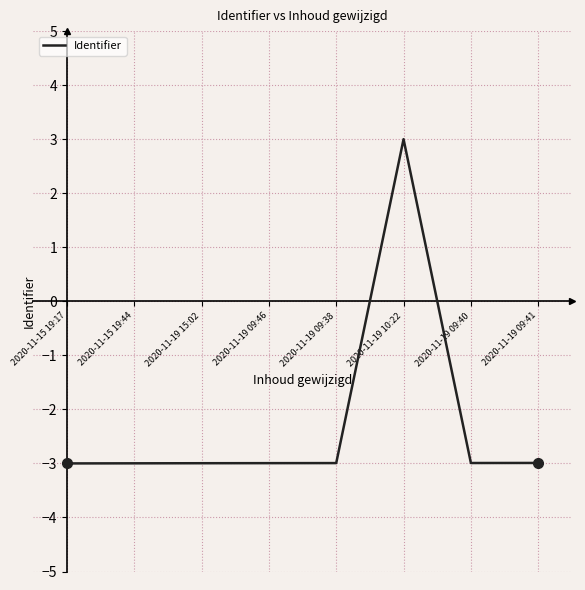

Reading right to left, what are all the values shown in this chart?

2020-11-19 09:41=-3.0	2020-11-19 09:40=-3.0	2020-11-19 10:22=3.0	2020-11-19 09:38=-3.0	2020-11-19 09:46=-3.0	2020-11-19 15:02=-3.0	2020-11-15 19:44=-3.0	2020-11-15 19:17=-3.0